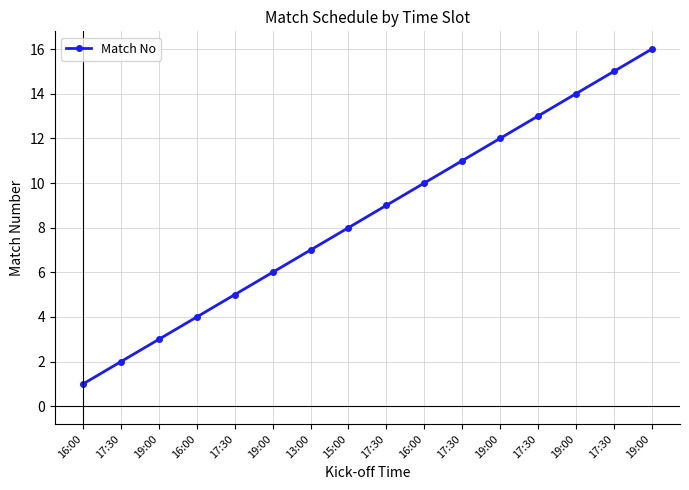

How many data points does each series have?

16